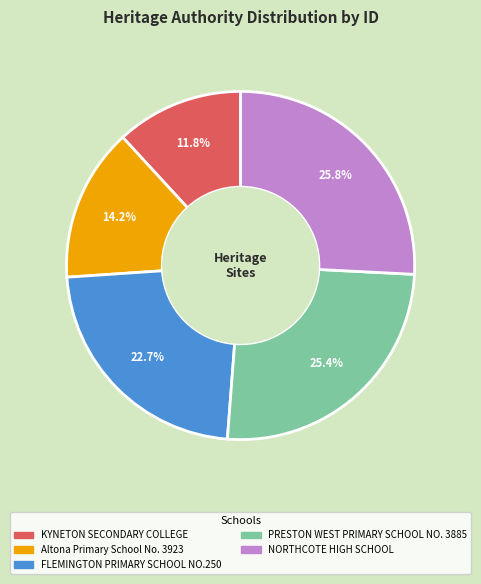

What is the ratio of the value at NORTHCOTE HIGH SCHOOL to the value at Altona Primary School No. 3923?

1.8